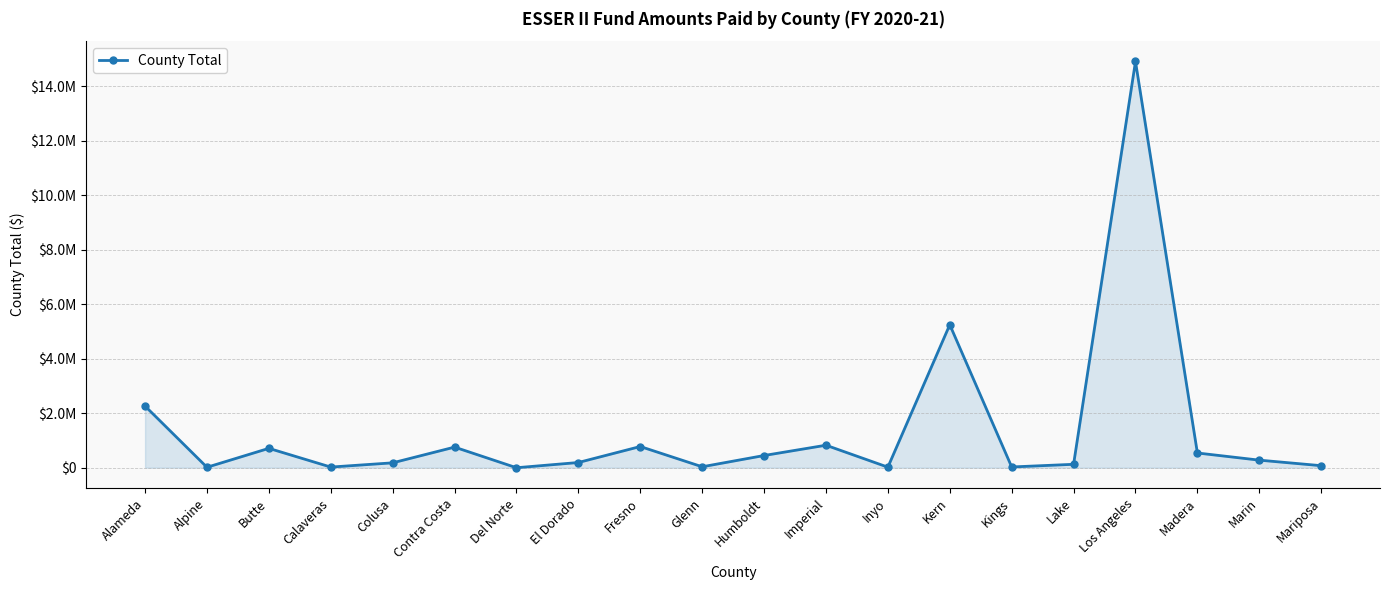

Does the chart have visible grid lines?

Yes